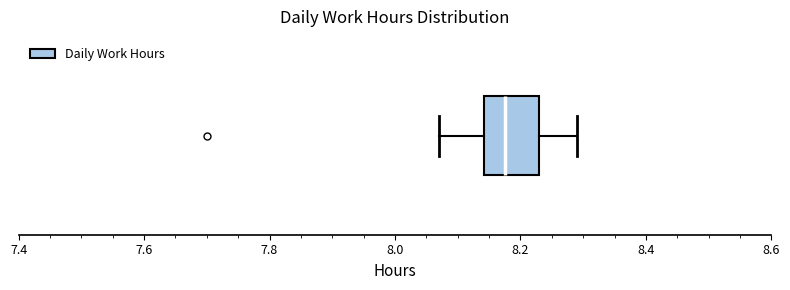

Transcribe this box plot: give where the median line is, the range the box spans, and where the two whiskers end, as read against the x-axis. The values are not printed on the chart, so give them approximately, as read against the axis.

median 8.18, box 8.14 to 8.24, whiskers 8.08 to 8.30